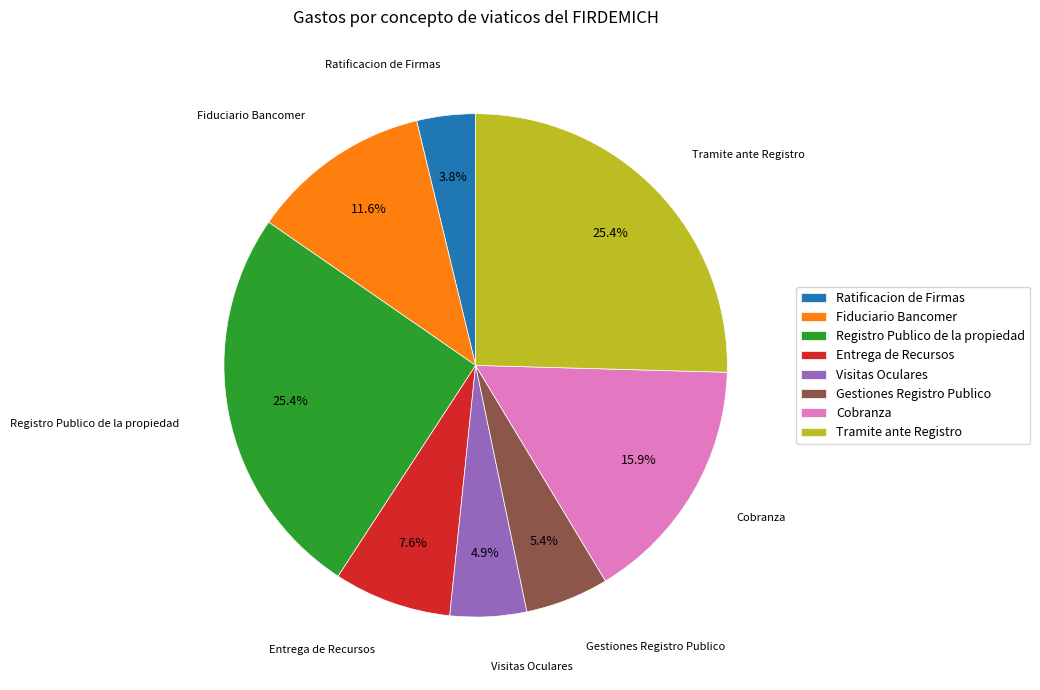

To the nearest percent, what percentage of the pie is Gestiones Registro Publico?

5%